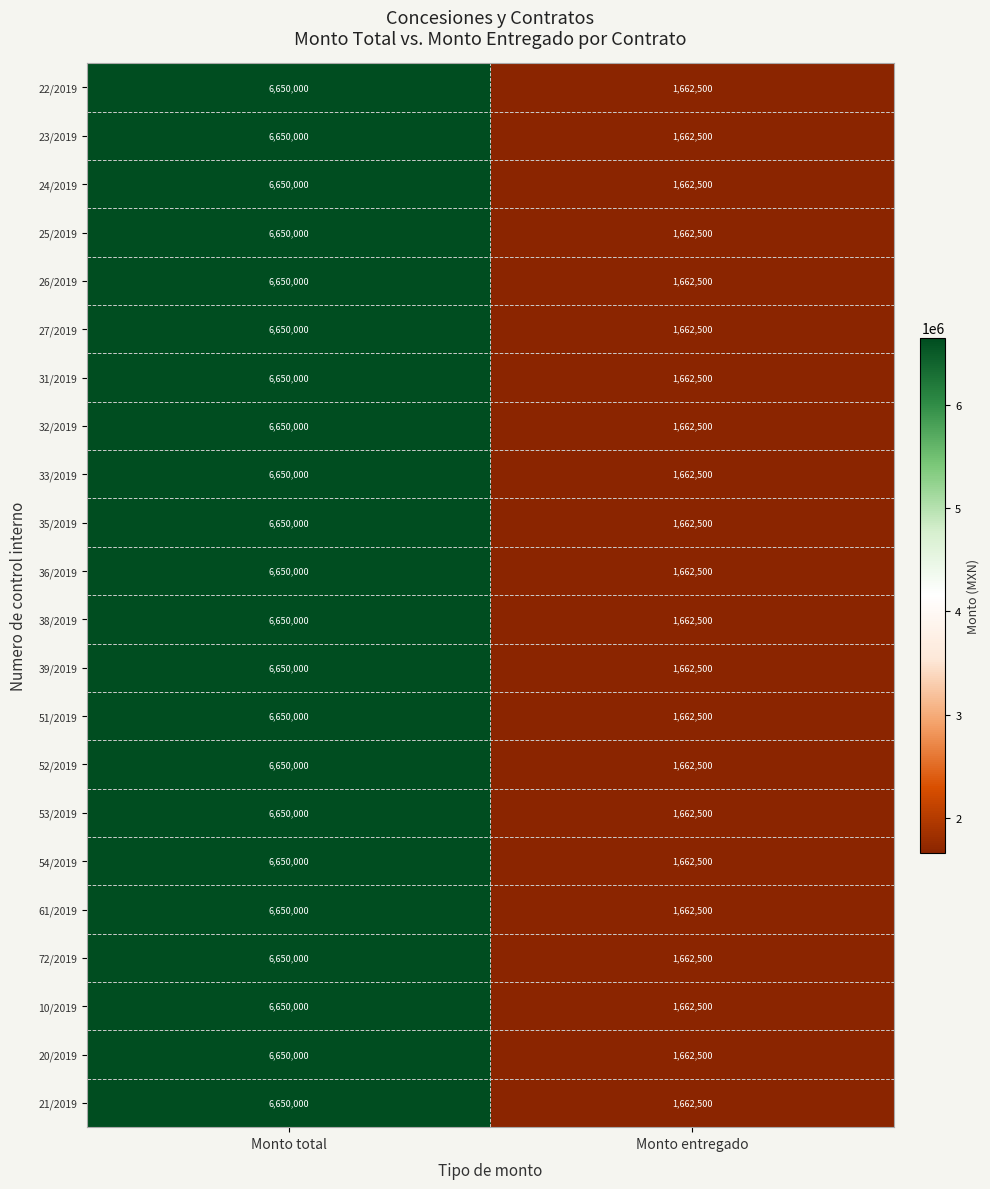

How many series are shown in this chart?

22